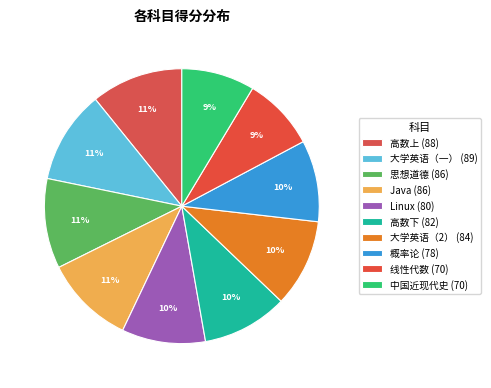

How many segments does this pie chart have?

10